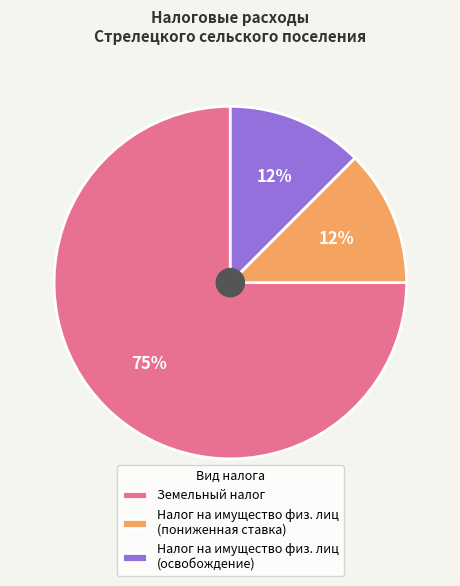

What is the largest slice in the pie chart?

Земельный налог